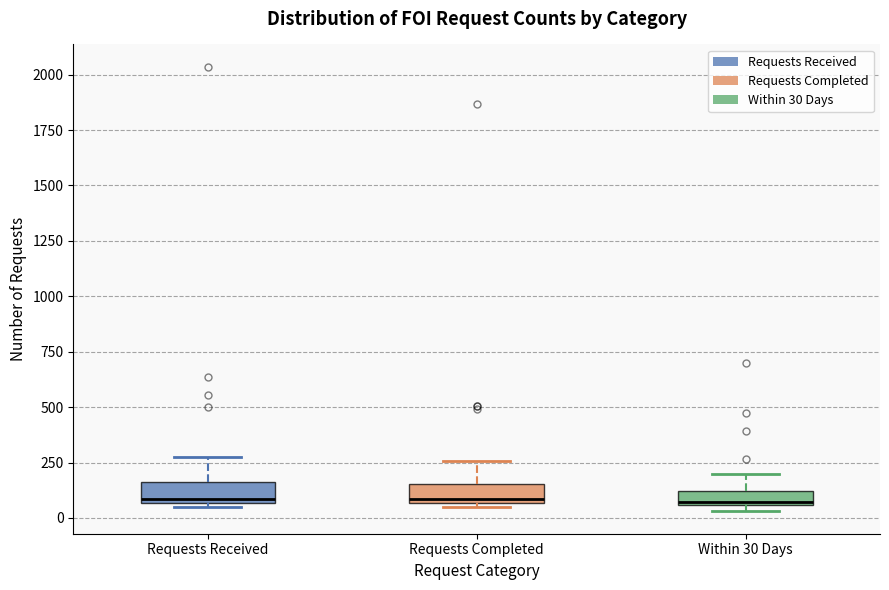

Where does the median line of the box for Requests Completed sit on the y-axis? The values are not printed on the chart, so give them approximately, as read against the axis.

100